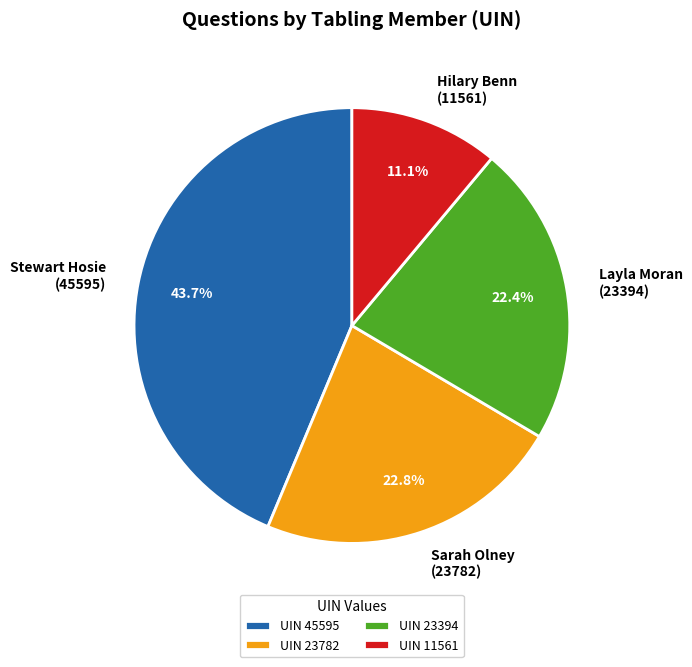

Approximately how many times larger is the value at Layla Moran (23394) compared to Sarah Olney (23782)?

1.0